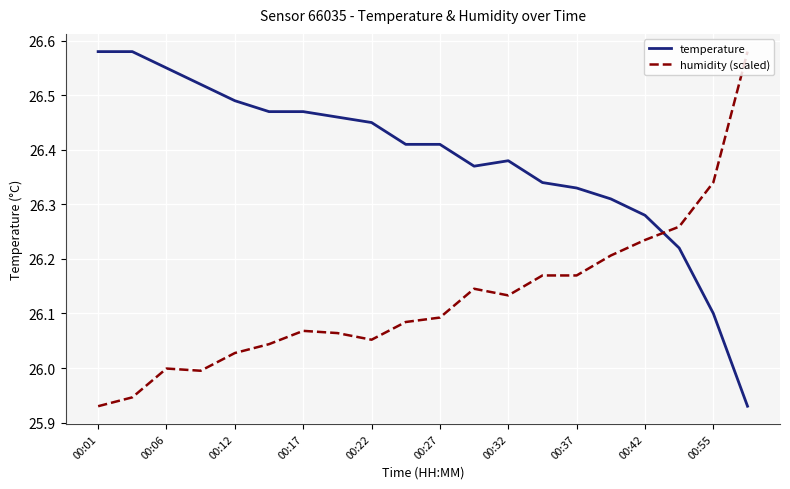

Which series has the largest total across all categories?

temperature